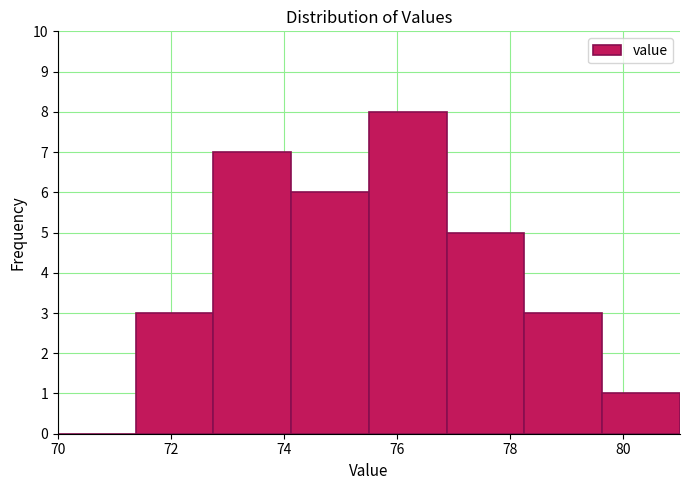

Which range on the x-axis has the tallest bar?

75.6 to 76.8